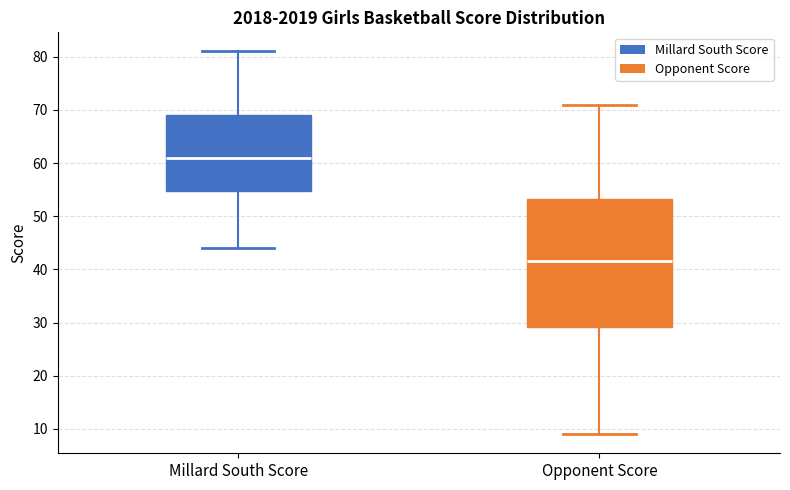

Which box's median line is the lowest?

Opponent Score